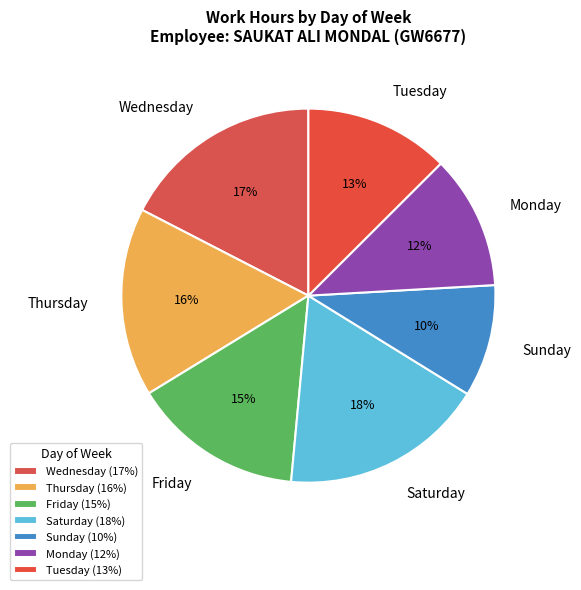

Count the number of slices in the pie.

7